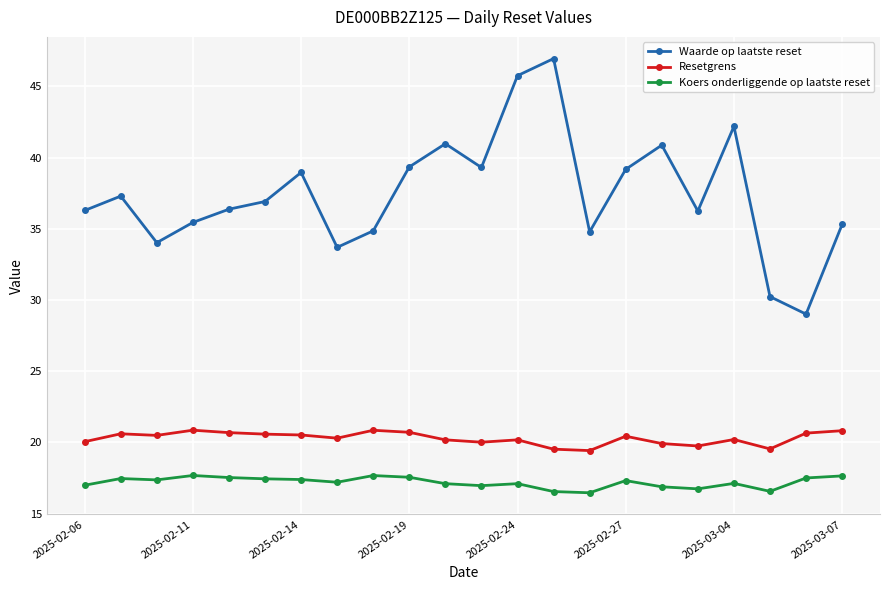

How many categories are shown in the chart?

22